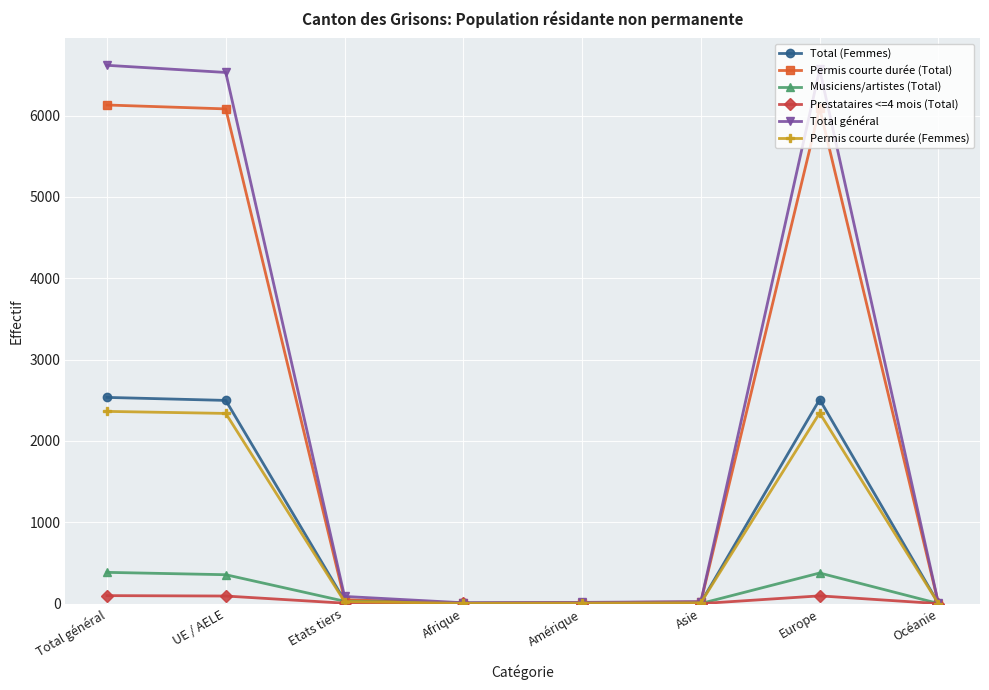

What is the greatest value displayed?

6618